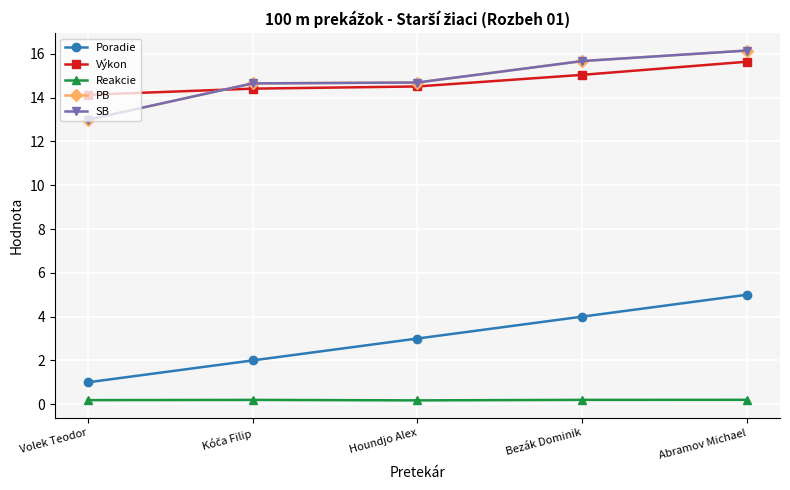

Between Kóča Filip and Houndjo Alex, which is larger?

Houndjo Alex